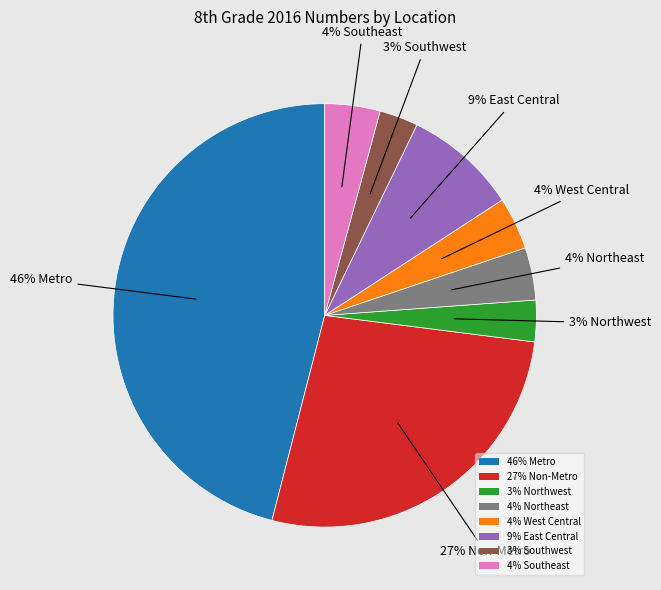

Which slice is the largest?

46% Metro